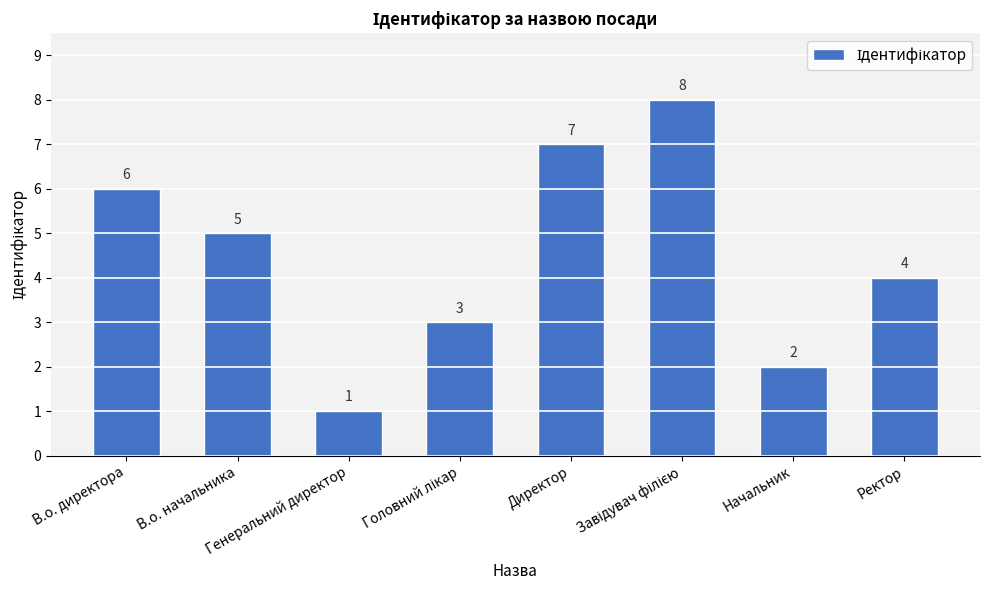

At which label is the value closest to 4?

Ректор